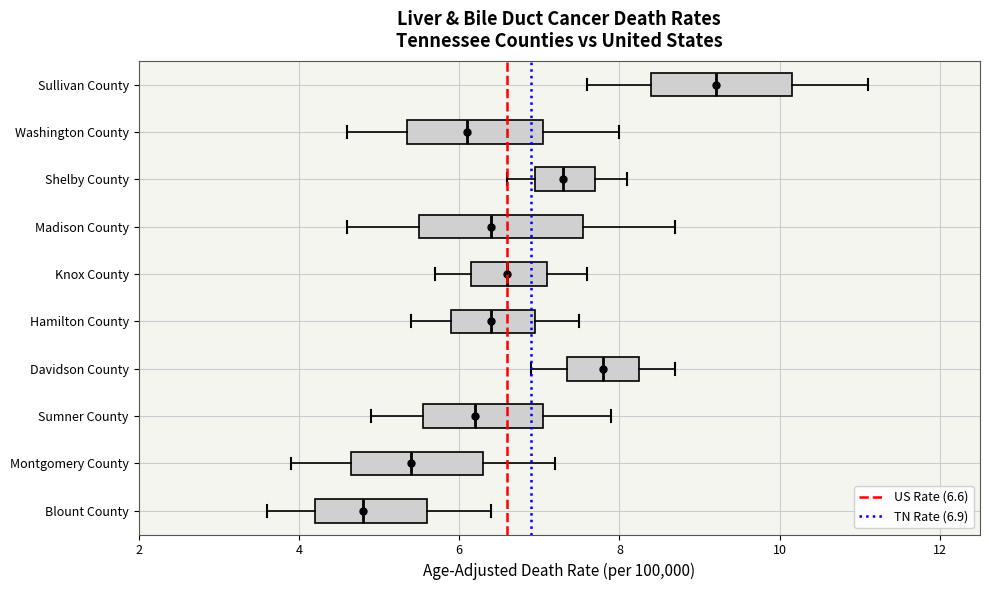

Where does the right whisker of the box for Sullivan County end on the x-axis? The values are not printed on the chart, so give them approximately, as read against the axis.

11.2